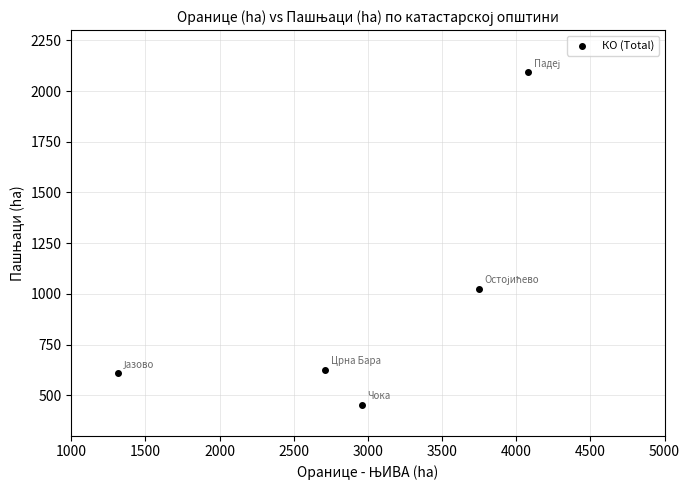

What is the average X value?

2963.6